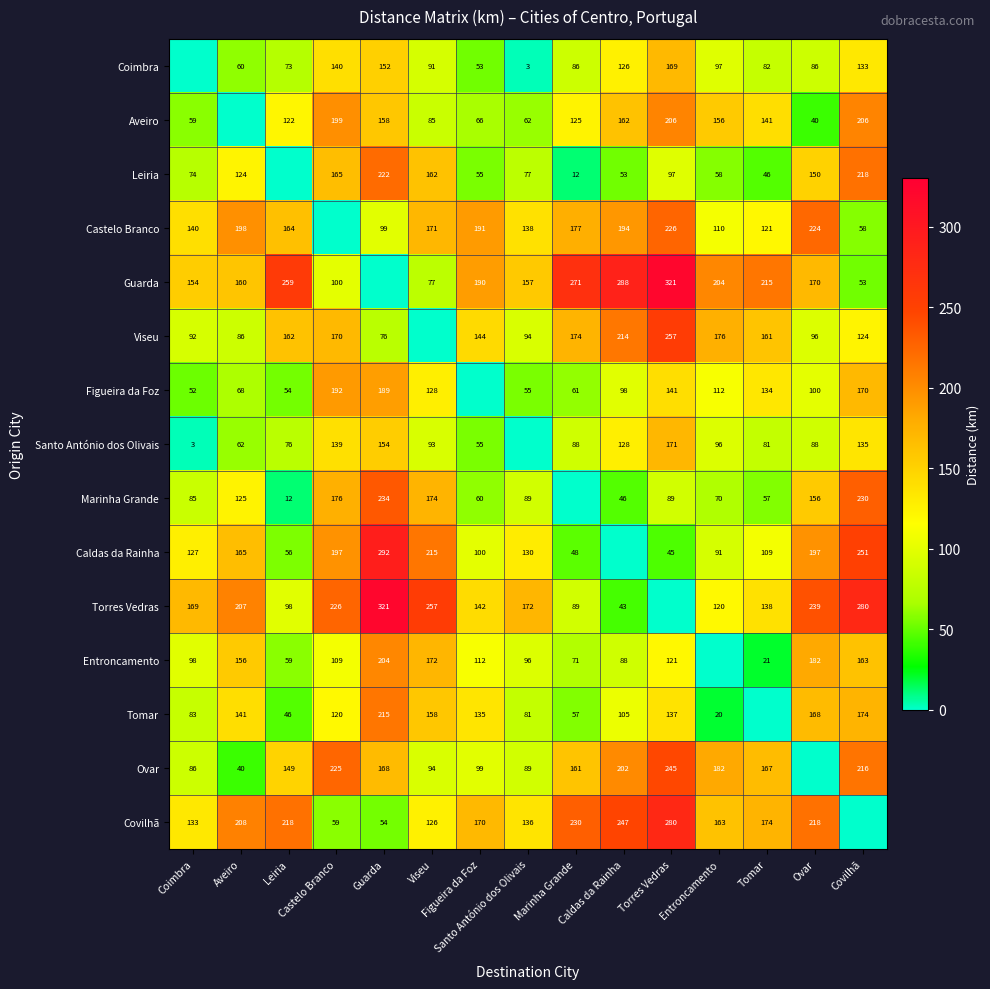

Which series has the largest total across all categories?

Guarda